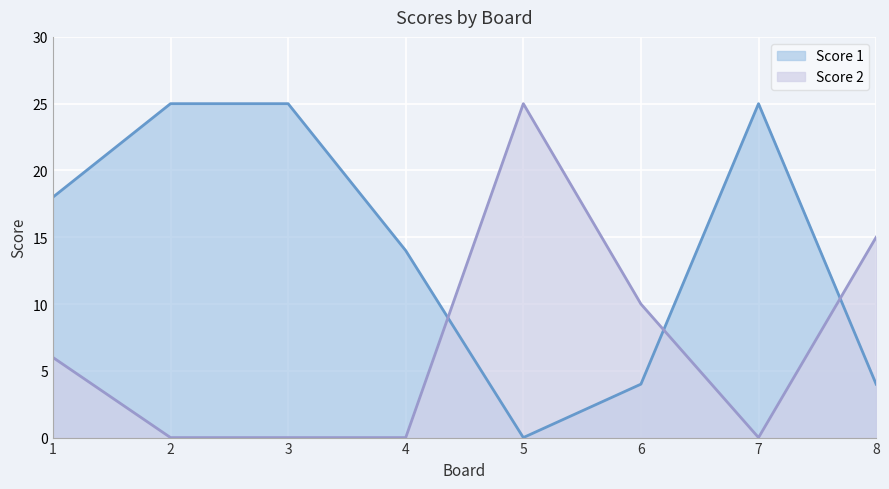

What is the sum of the Score 2 values at 4 and 6?

10